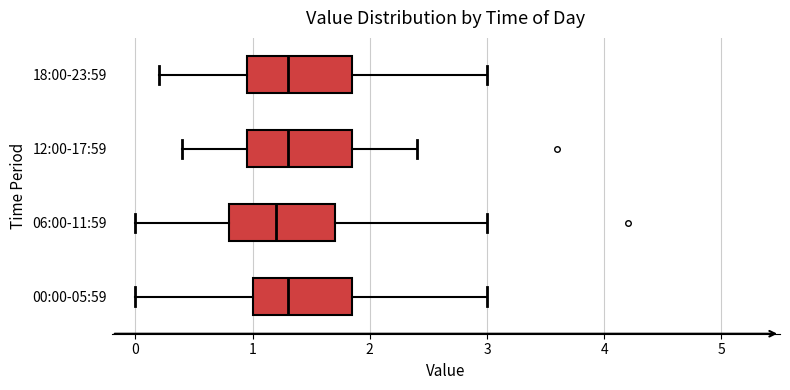

Reading bottom to top, read every box against the x-axis: the position of its median line, the range the box covers, and the ends of its whiskers. The values are not printed on the chart, so give them approximately, as read against the axis.

00:00-05:59: median 1.3, box 1.0 to 1.9, whiskers 0.0 to 3.0
06:00-11:59: median 1.2, box 0.8 to 1.7, whiskers 0.0 to 3.0
12:00-17:59: median 1.3, box 1.0 to 1.9, whiskers 0.4 to 2.4
18:00-23:59: median 1.3, box 1.0 to 1.9, whiskers 0.2 to 3.0